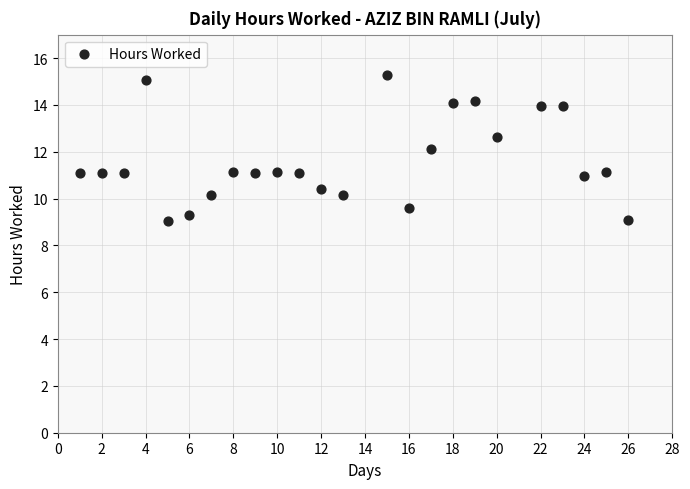

What is the range of Y values (max minus min)?

6.2